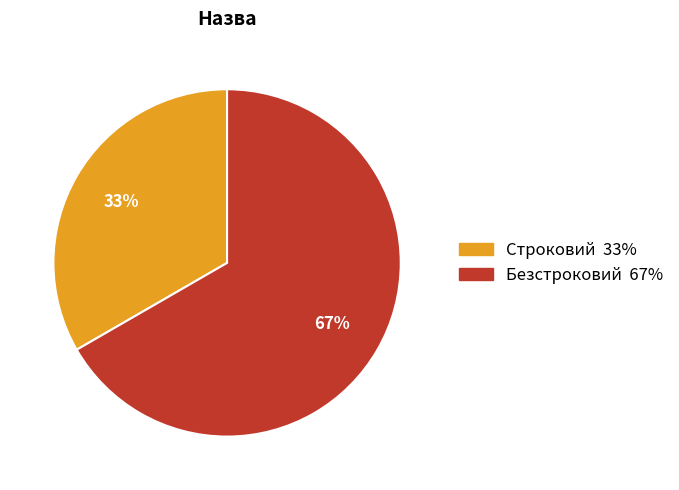

Is the sum of Безстроковий and Строковий greater than half?

Yes